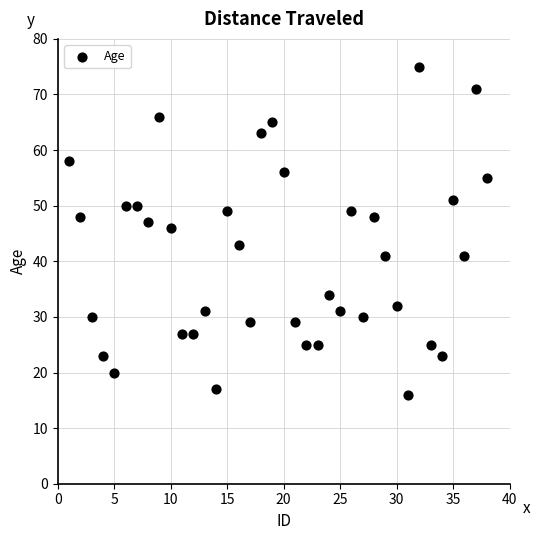

What is the range of Y values (max minus min)?

59